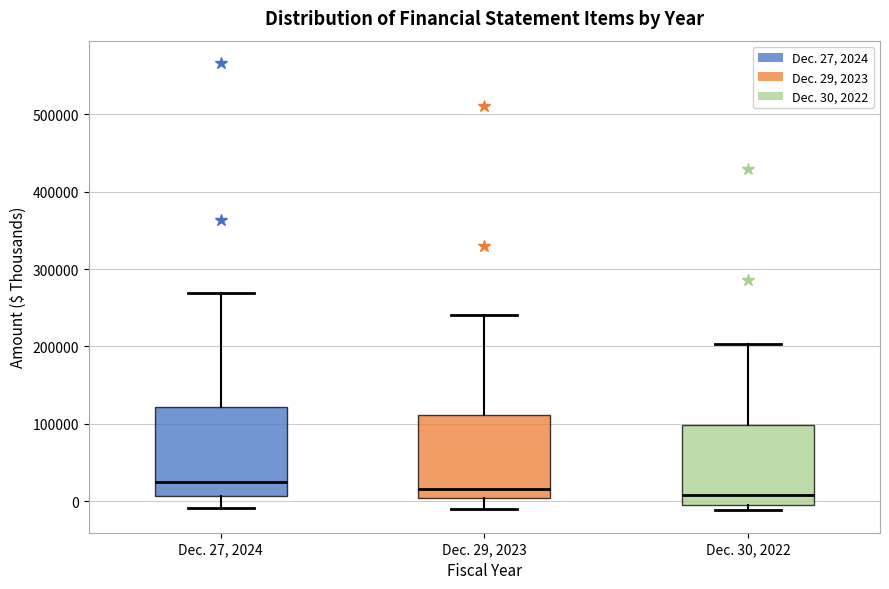

Reading left to right, transcribe this box plot: for each box, give where its median line is, the range the box spans, and where its two whiskers end, as read against the y-axis. The values are not printed on the chart, so give them approximately, as read against the axis.

Dec. 27, 2024: median 20000, box 10000 to 120000, whiskers -10000 to 270000
Dec. 29, 2023: median 20000, box 0 to 110000, whiskers -10000 to 240000
Dec. 30, 2022: median 10000, box 0 to 100000, whiskers -10000 to 200000